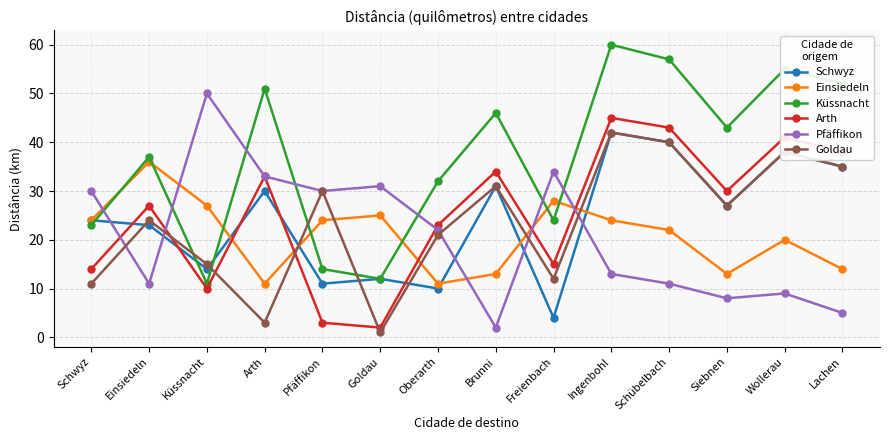

Where is Schwyz nearest to the value 23?

Einsiedeln